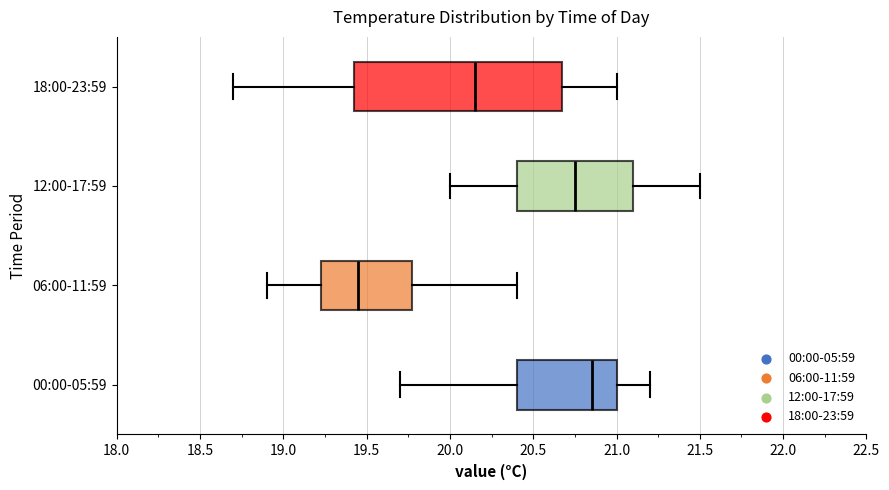

Which box's median line is the furthest to the left?

06:00-11:59